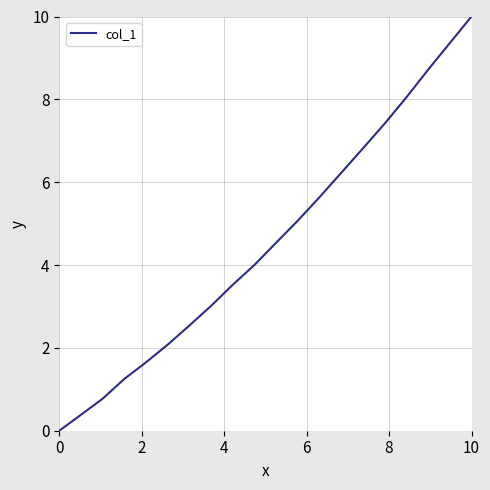

Does the chart have visible grid lines?

Yes